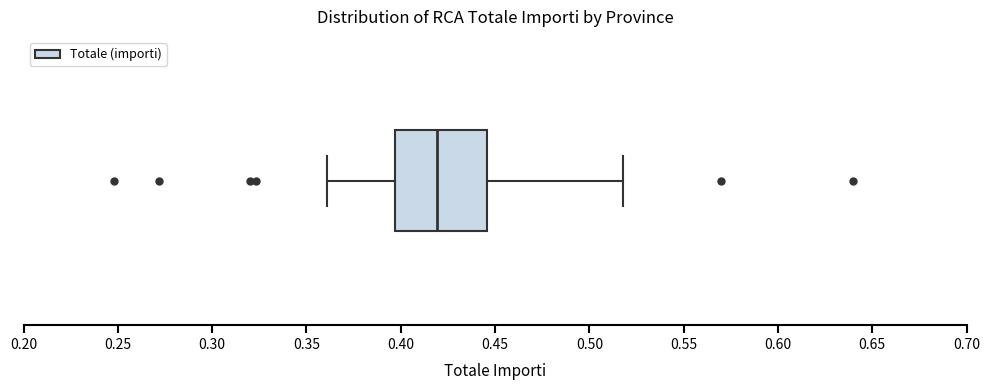

Where is the left edge of the box on the x-axis? The values are not printed on the chart, so give them approximately, as read against the axis.

0.395